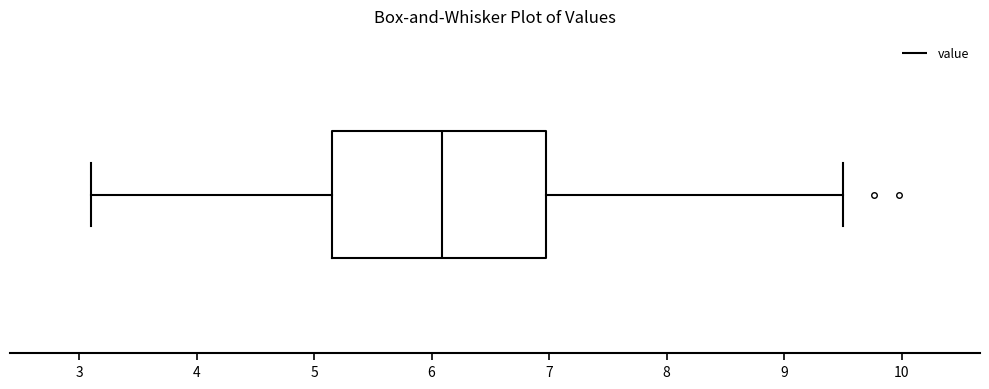

Transcribe this box plot: give where the median line is, the range the box spans, and where the two whiskers end, as read against the x-axis. The values are not printed on the chart, so give them approximately, as read against the axis.

median 6.1, box 5.2 to 7.0, whiskers 3.1 to 9.5